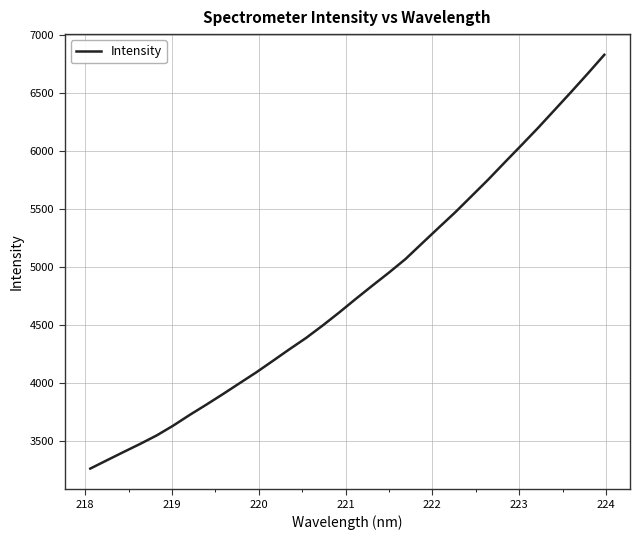

Does the chart have visible grid lines?

Yes